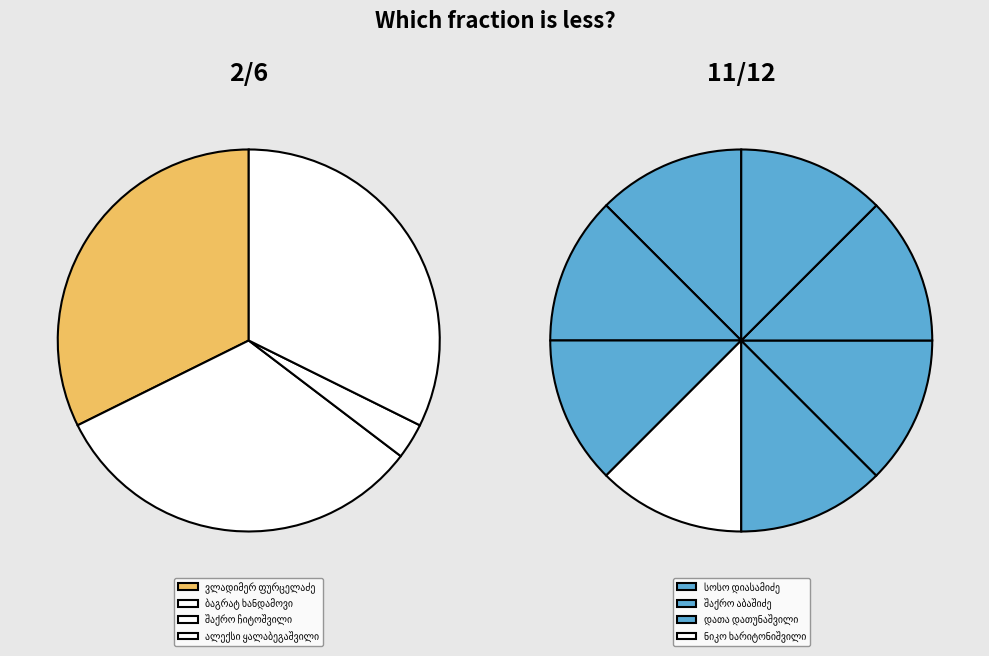

Is there any slice that represents more than half of the pie?

No